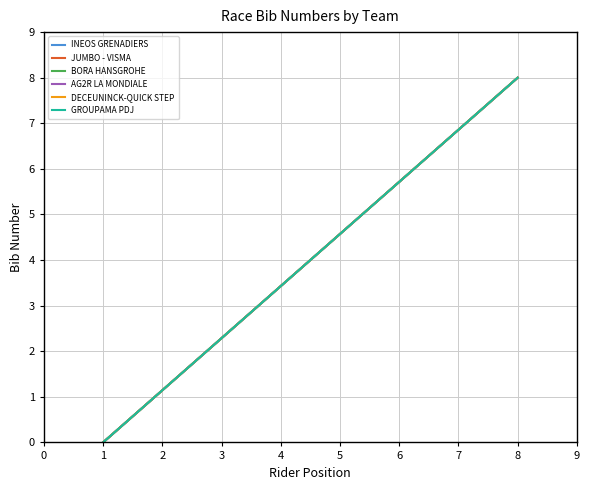

Does the chart have visible grid lines?

Yes